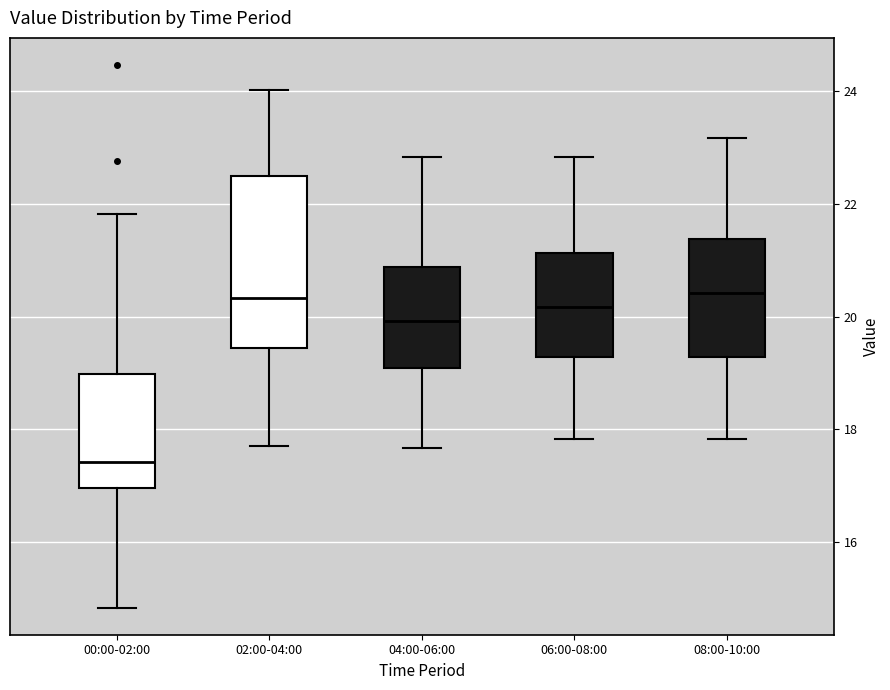

Reading left to right, transcribe this box plot: for each box, give where its median line is, the range the box spans, and where its two whiskers end, as read against the y-axis. The values are not printed on the chart, so give them approximately, as read against the axis.

00:00-02:00: median 17.4, box 17.0 to 19.0, whiskers 14.8 to 21.8
02:00-04:00: median 20.4, box 19.4 to 22.4, whiskers 17.8 to 24.0
04:00-06:00: median 20.0, box 19.0 to 20.8, whiskers 17.6 to 22.8
06:00-08:00: median 20.2, box 19.2 to 21.2, whiskers 17.8 to 22.8
08:00-10:00: median 20.4, box 19.2 to 21.4, whiskers 17.8 to 23.2